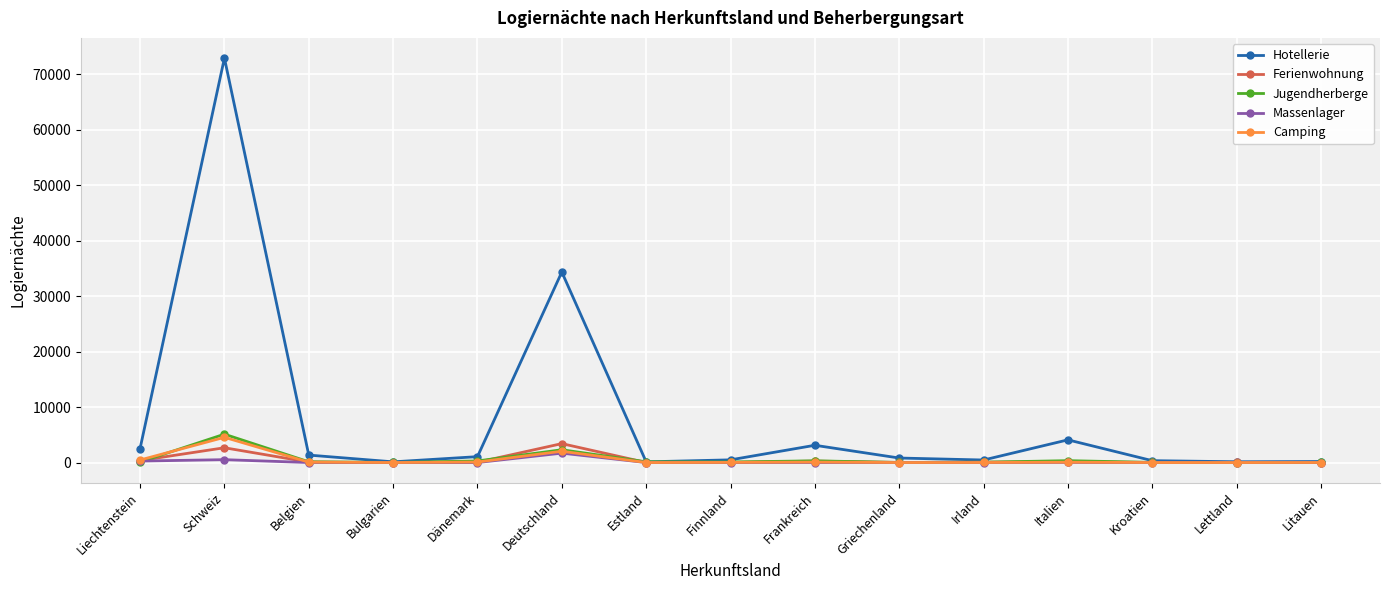

What is the difference between the highest and lowest values at Deutschland?

32651